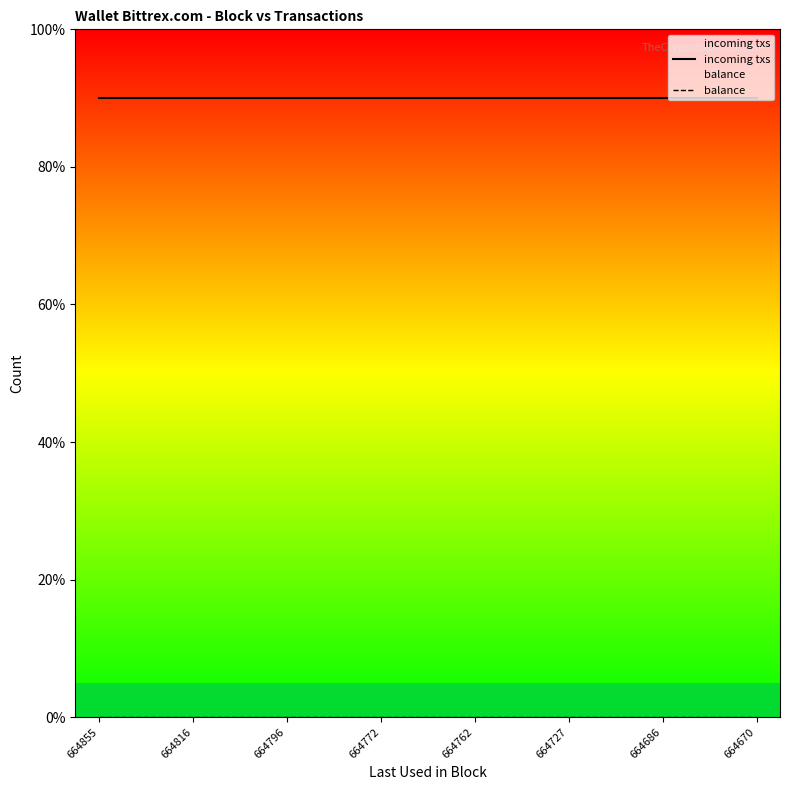

Which category has the lowest value in the incoming txs series?

664855